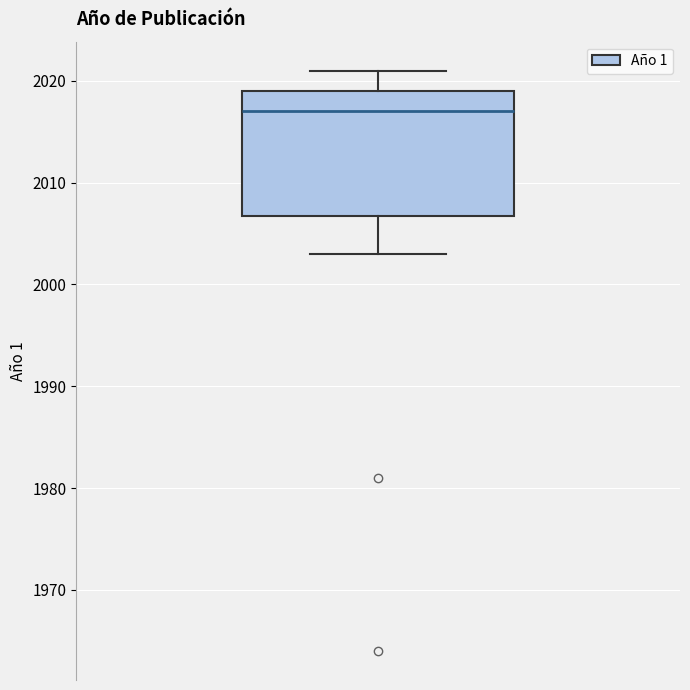

Read this box plot against the y-axis: the position of the median line, the range covered by the box, and the ends of both whiskers. The values are not printed on the chart, so give them approximately, as read against the axis.

median 2017, box 2007 to 2019, whiskers 2003 to 2021